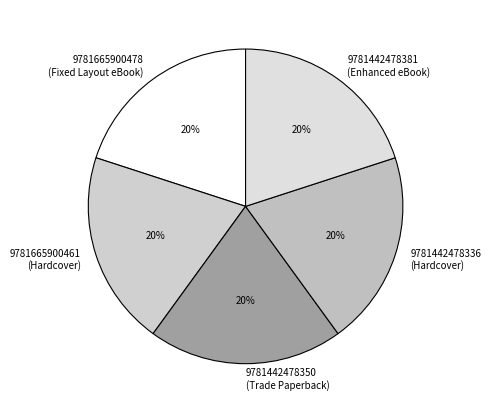

Is the sum of 9781442478350 (Trade Paperback) and 9781442478381 (Enhanced eBook) greater than half?

No